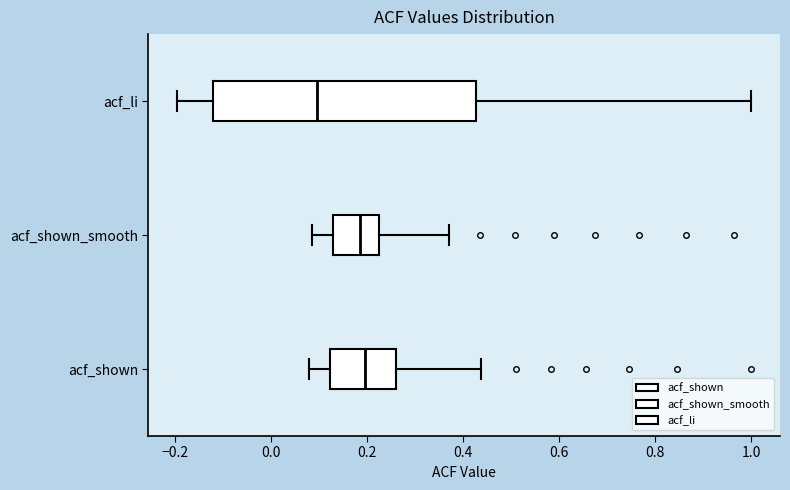

Which box's median line is the furthest to the left?

acf_li